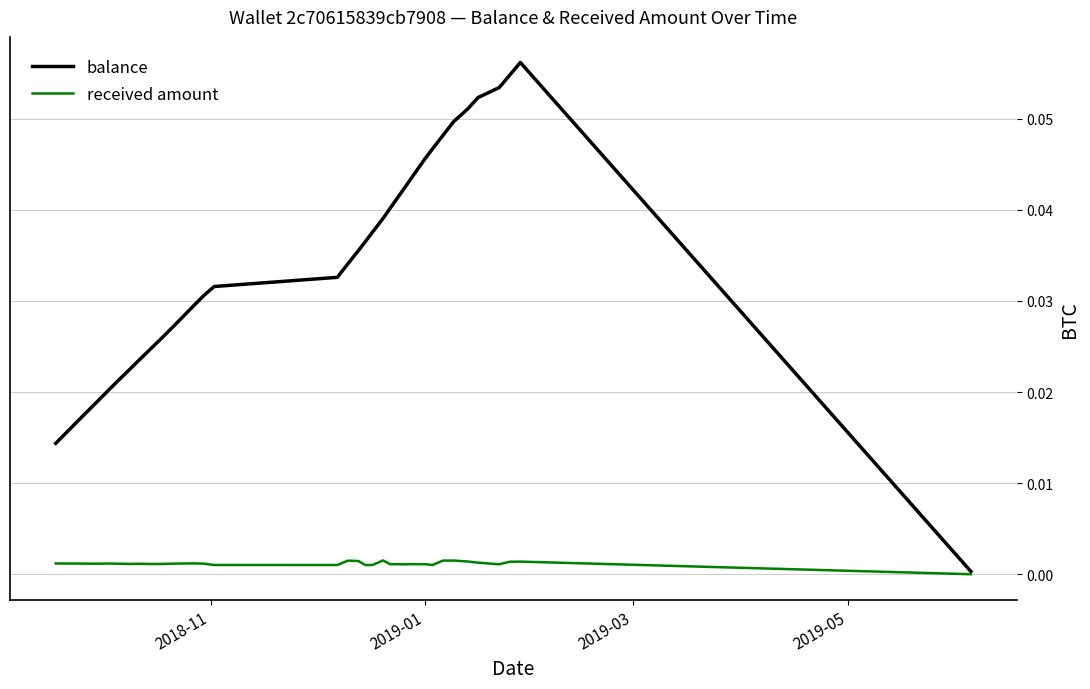

Which series has the largest total across all categories?

balance